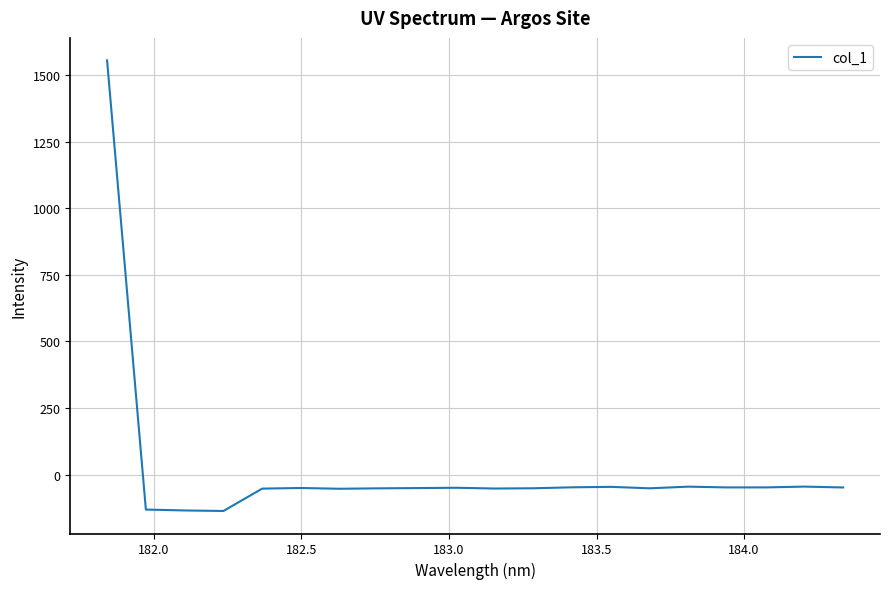

What is the greatest value displayed?

1555.5